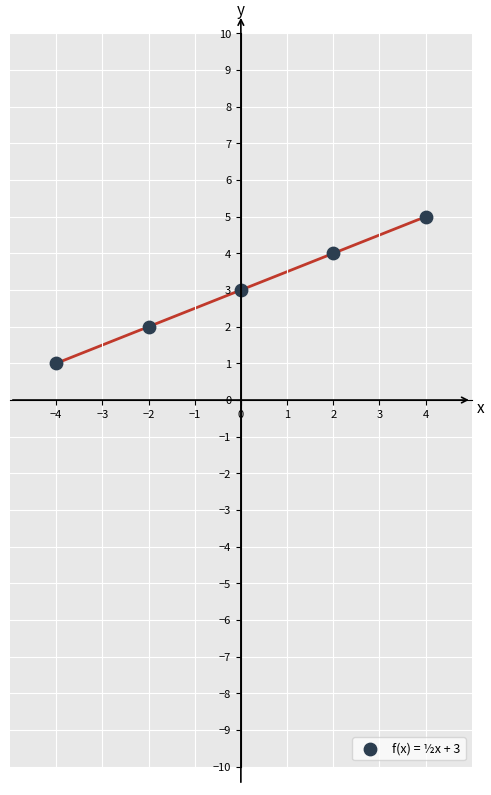

What is the range of Y values (max minus min)?

4